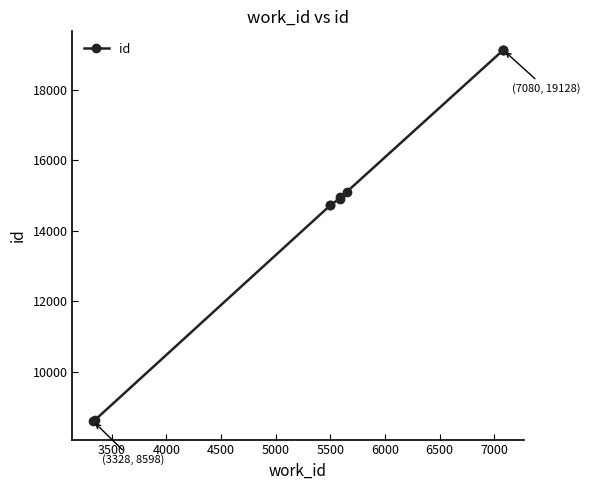

The value at 5500 is 9433. True or false?

False